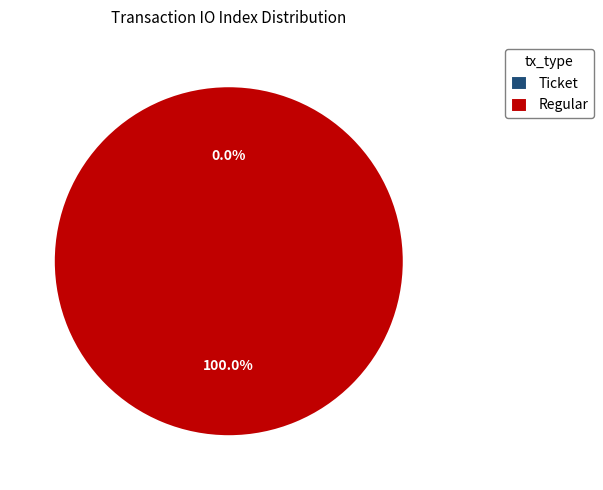

To the nearest percent, what portion does Regular represent?

100%